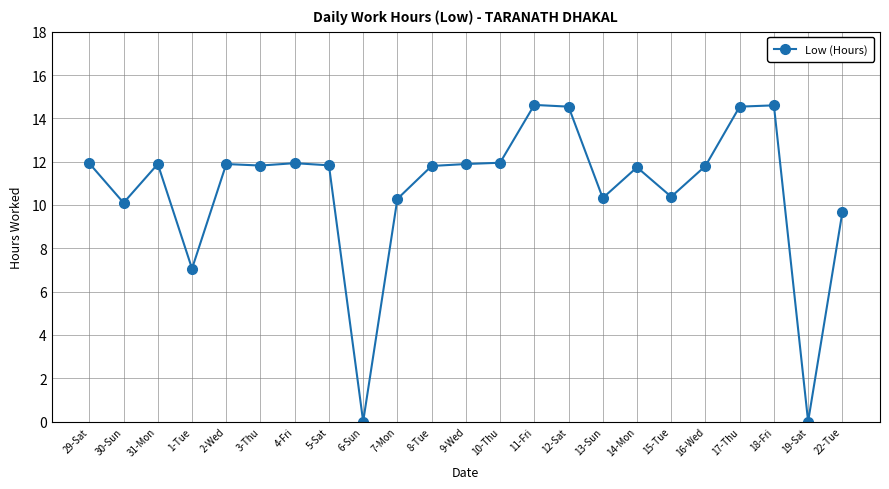

What is the change in value from 2-Wed to 3-Thu?

-0.1